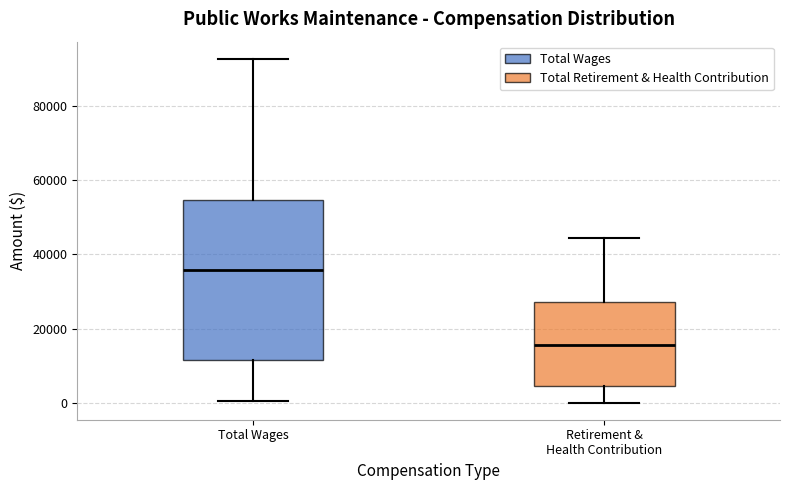

Reading left to right, read every box against the y-axis: the position of its median line, the range the box covers, and the ends of its whiskers. The values are not printed on the chart, so give them approximately, as read against the axis.

Total Wages: median 36000, box 12000 to 54000, whiskers 0 to 92000
Retirement & Health Contribution: median 16000, box 4000 to 28000, whiskers 0 to 44000